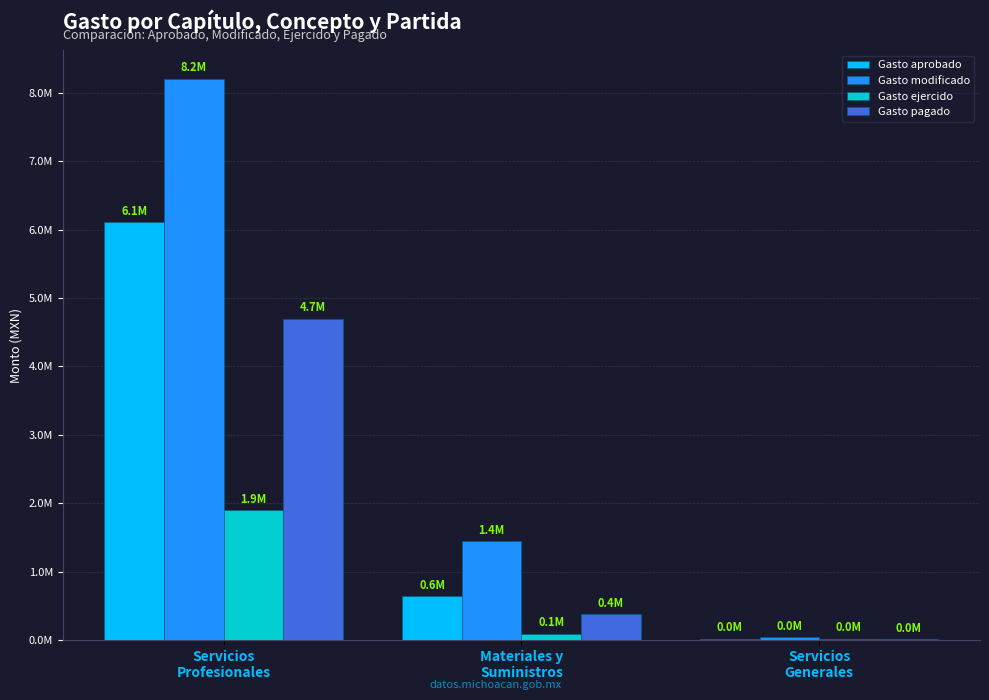

Does the chart contain stacked bars?

No